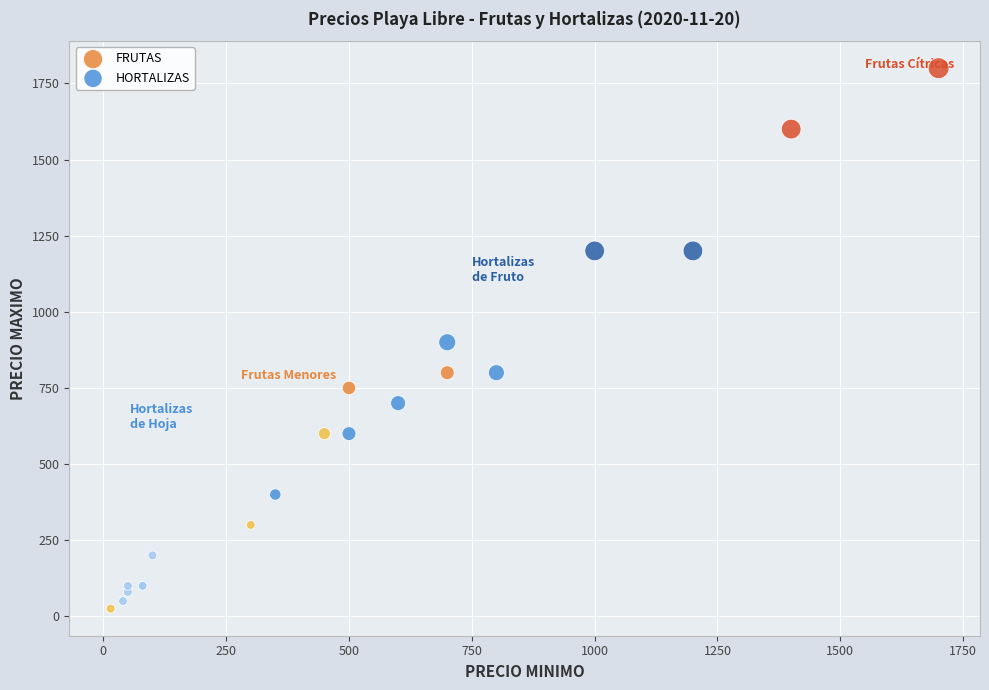

Which series reaches the maximum Y coordinate?

FRUTAS